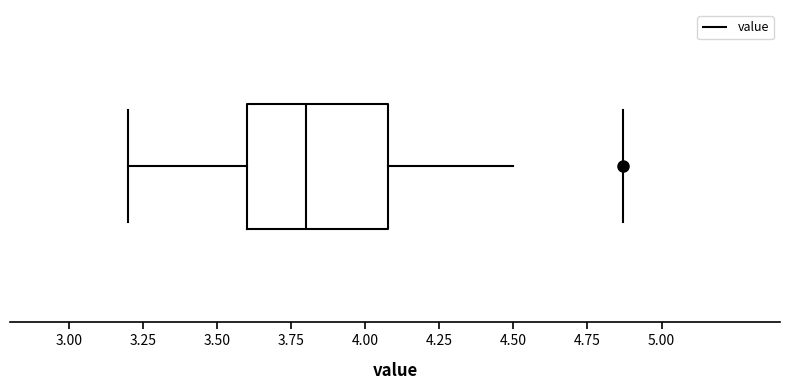

Where does the left whisker of the box end on the x-axis? The values are not printed on the chart, so give them approximately, as read against the axis.

3.2